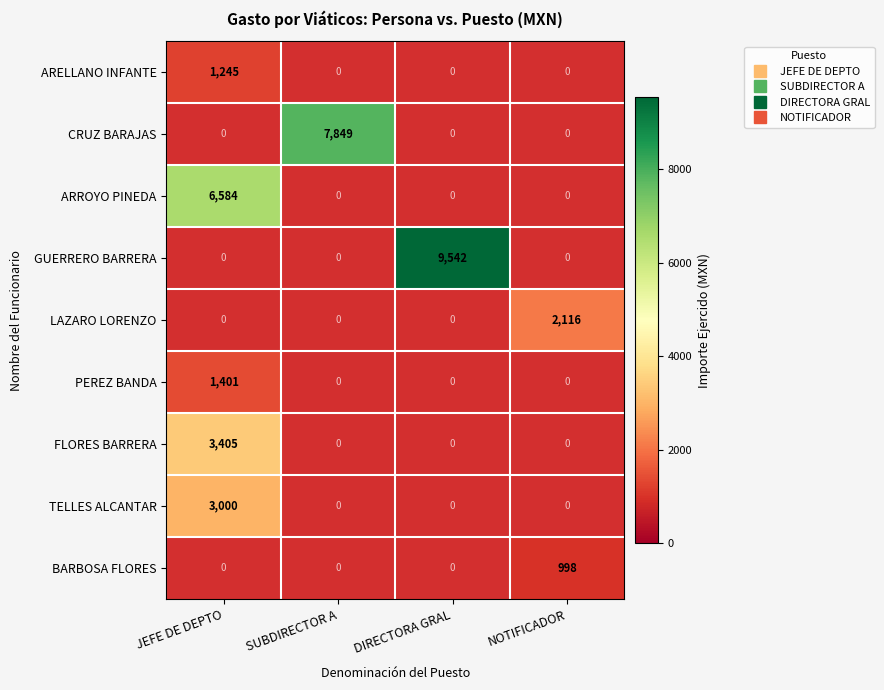

How many categories are shown in the chart?

4